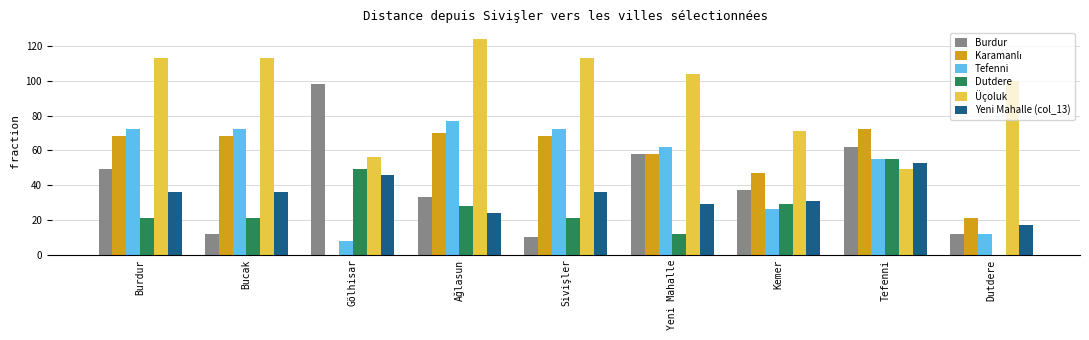

Which series has the largest total across all categories?

Üçoluk